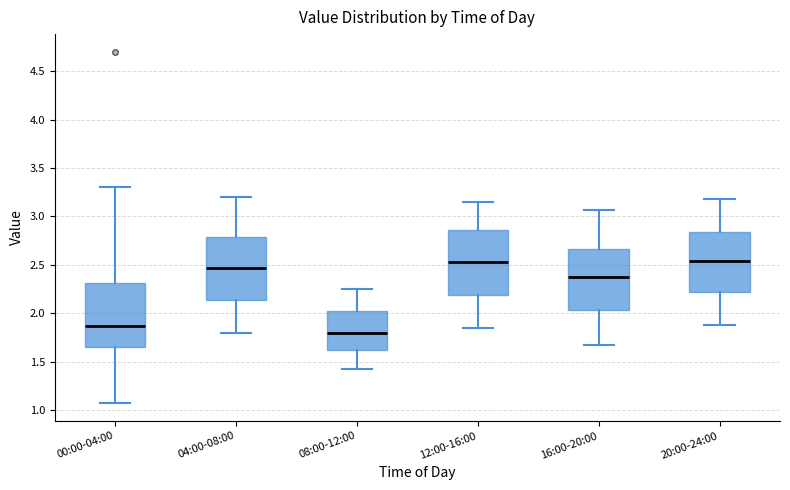

Where does the upper whisker of the box for 12:00-16:00 end on the y-axis? The values are not printed on the chart, so give them approximately, as read against the axis.

3.15